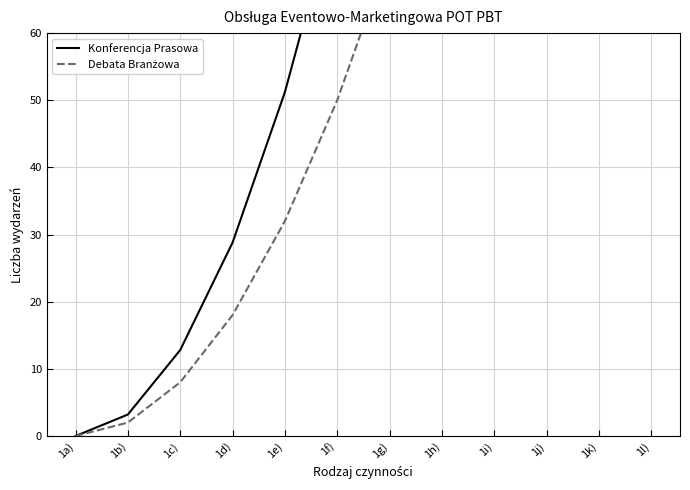

What position from the right is 1c)?

10